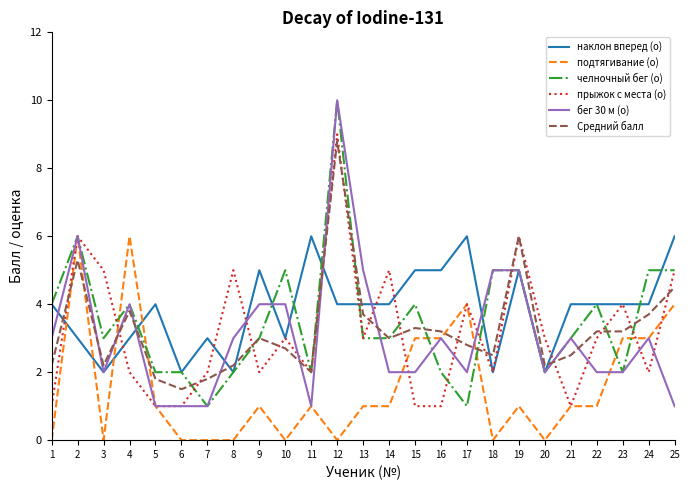

Is the value of челночный бег (о) at 3 greater than the value of наклон вперед (о) at 21?

No